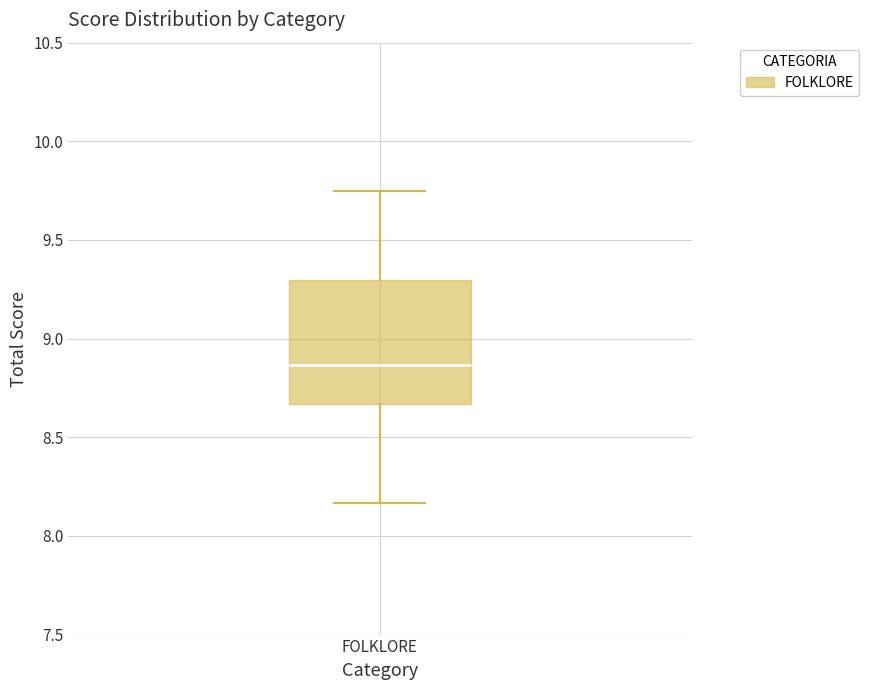

Where does the upper whisker of the box for FOLKLORE end on the y-axis? The values are not printed on the chart, so give them approximately, as read against the axis.

9.75